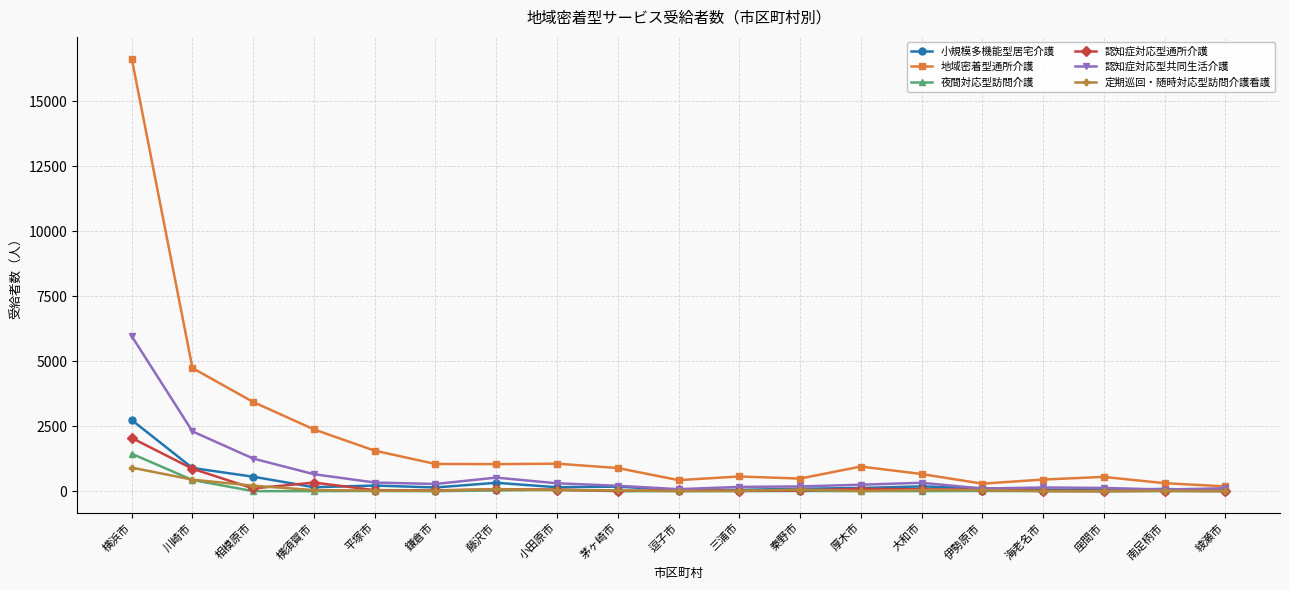

What is the approximate value of 認知症対応型通所介護 at 相模原市, to the nearest 50?

100